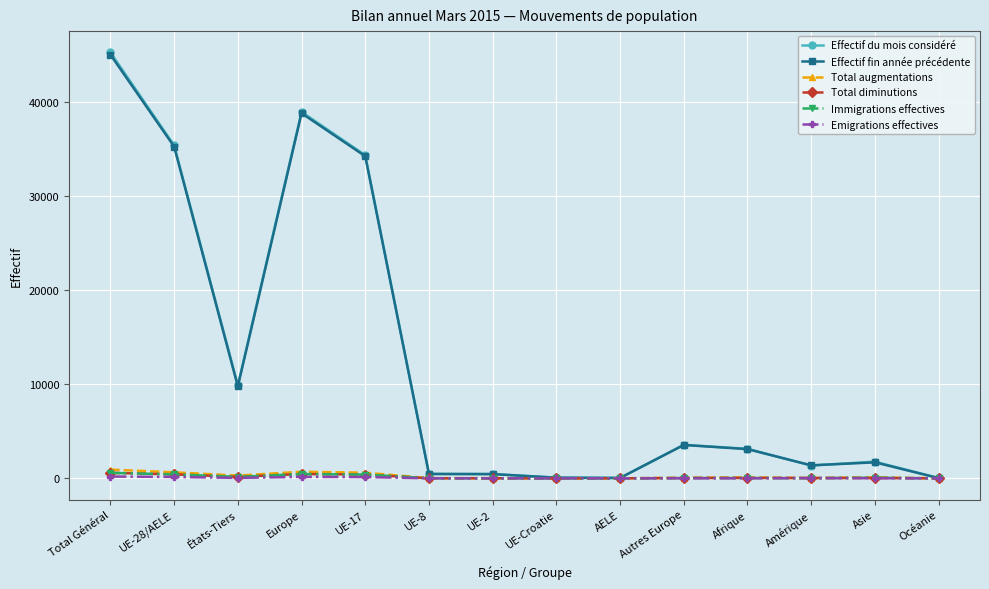

The Effectif du mois considéré series shows 3144 at Afrique. True or false?

True